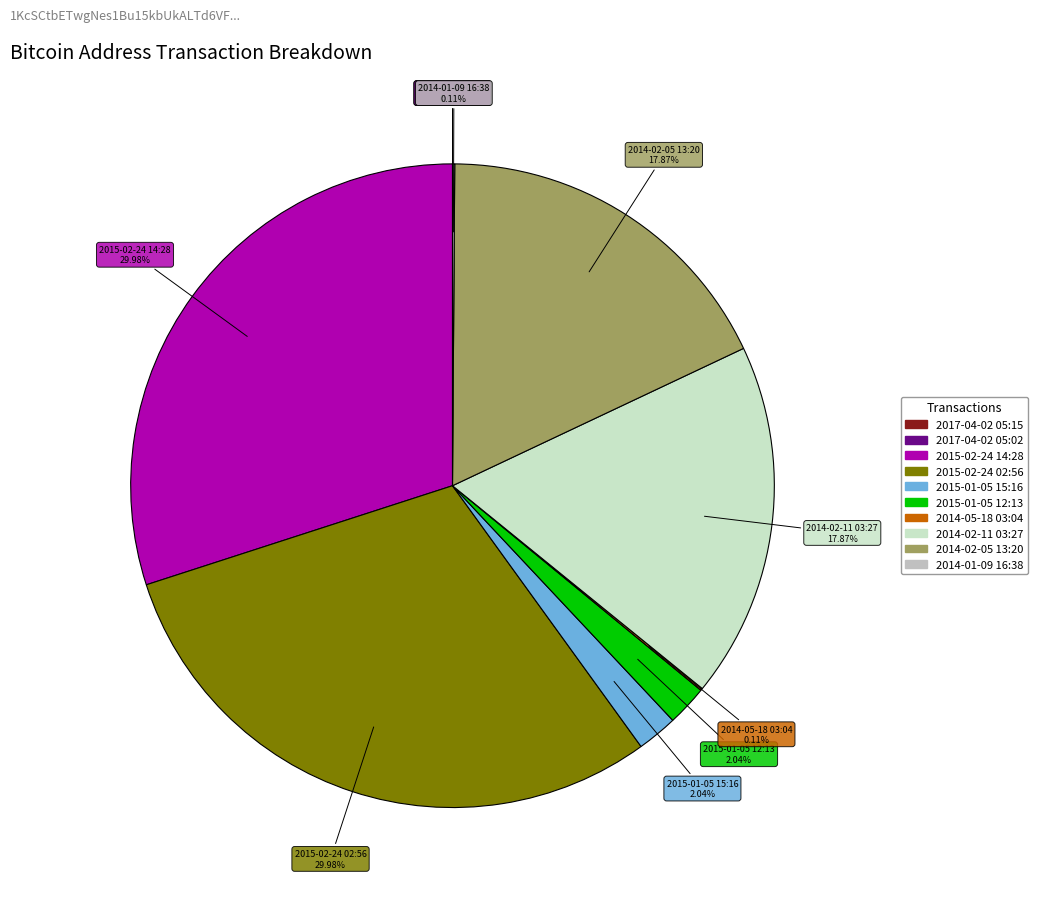

To the nearest percent, what percentage of the pie is 2015-01-05 12:13?

2%